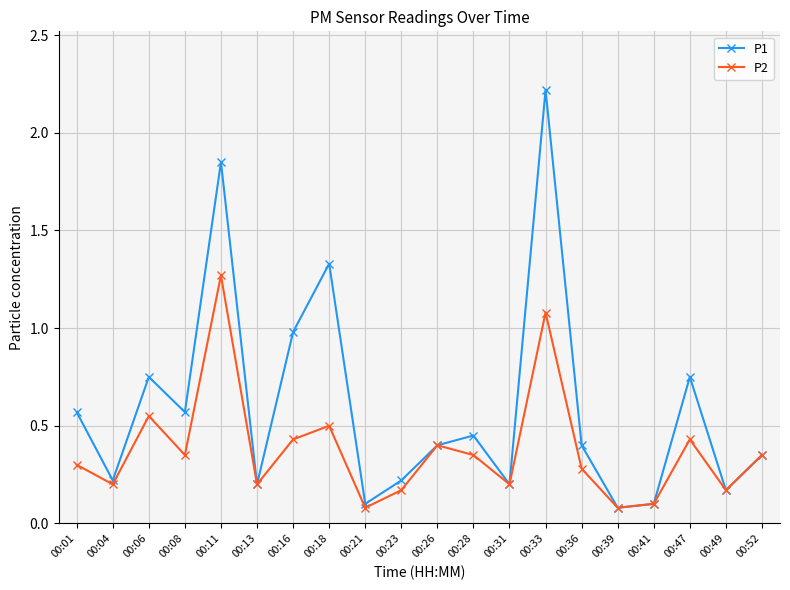

At how many categories does at least one series exceed 0?

20